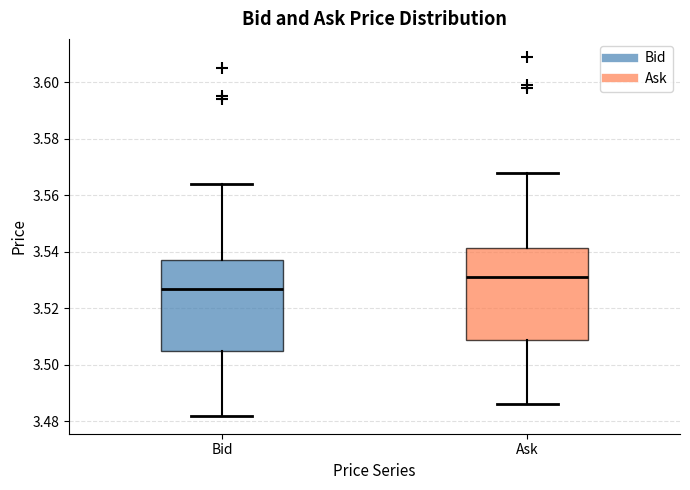

Reading left to right, transcribe this box plot: for each box, give where its median line is, the range the box spans, and where its two whiskers end, as read against the y-axis. The values are not printed on the chart, so give them approximately, as read against the axis.

Bid: median 3.528, box 3.504 to 3.538, whiskers 3.482 to 3.564
Ask: median 3.532, box 3.508 to 3.542, whiskers 3.486 to 3.568